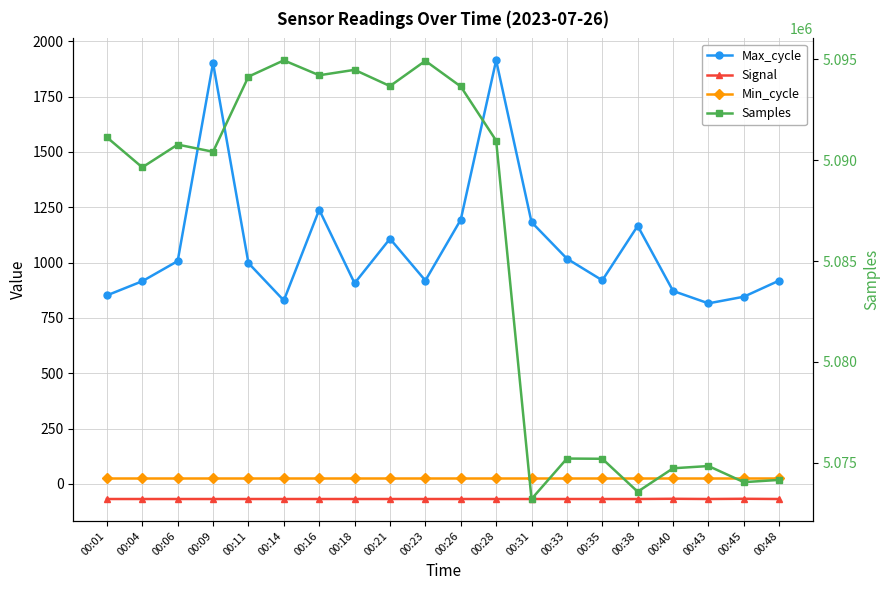

Reading right to left, transcribe all the data shown in this chart.

Max_cycle: 919	846	816	872	1166	920	1018	1183	1914	1194	919	1108	907	1239	829	998	1902	1007	916	852
Signal: -68	-67	-68	-67	-68	-68	-68	-68	-68	-68	-68	-68	-68	-68	-68	-68	-68	-68	-68	-68
Min_cycle: 28	28	28	28	28	28	28	28	28	28	28	28	28	28	28	28	28	28	28	28
Samples: 5074155	5074043	5074842	5074731	5073569	5075202	5075213	5073208	5090971	5093654	5094926	5093674	5094479	5094210	5094950	5094142	5090418	5090775	5089646	5091135